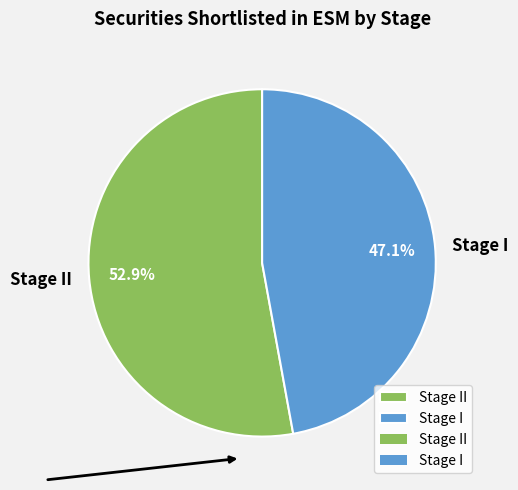

To the nearest percent, what percentage of the pie is Stage II?

53%